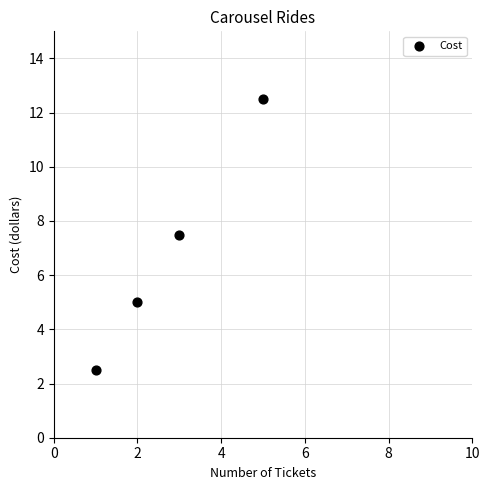

What Y value in the scatter plot is closest to 7?

7.5